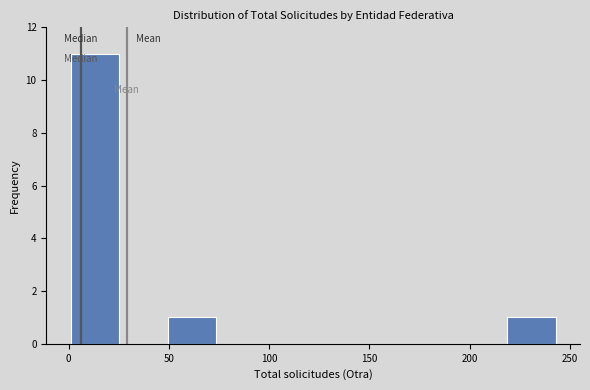

How tall is the bar that spans 220 to 245 on the x-axis? Neither the bar edges nor the heights are printed on the chart, so give them approximately, as read against the axes.

1